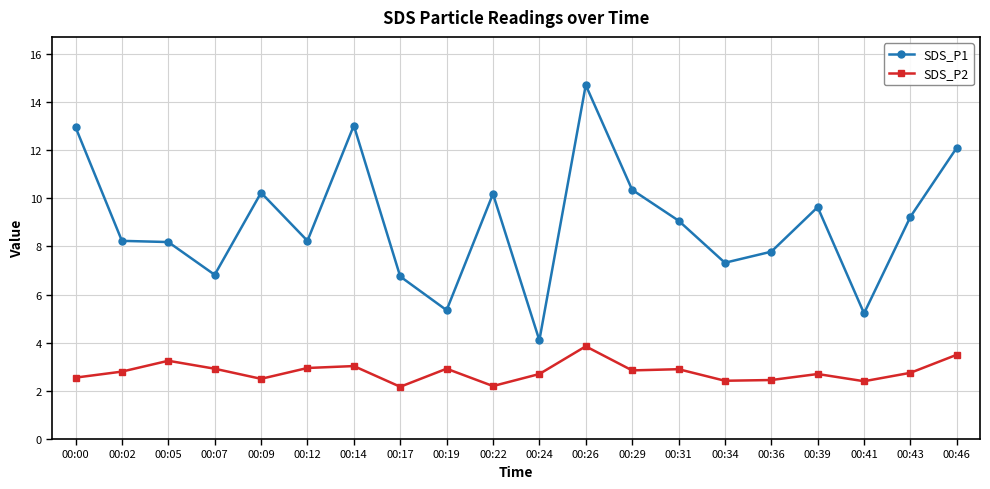

In SDS_P1, how many points are lower than both neighbors (excluding endpoints)?

6